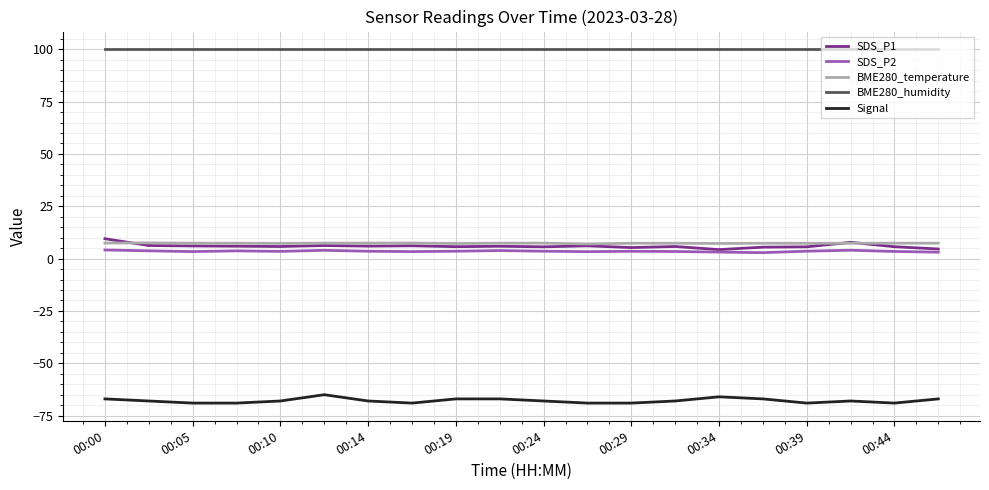

How many series are shown in this chart?

5